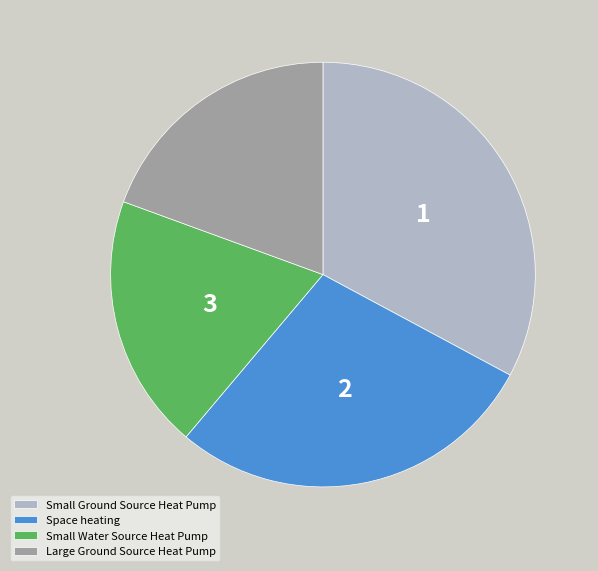

Between Small Ground Source Heat Pump and Large Ground Source Heat Pump, which is larger?

Small Ground Source Heat Pump